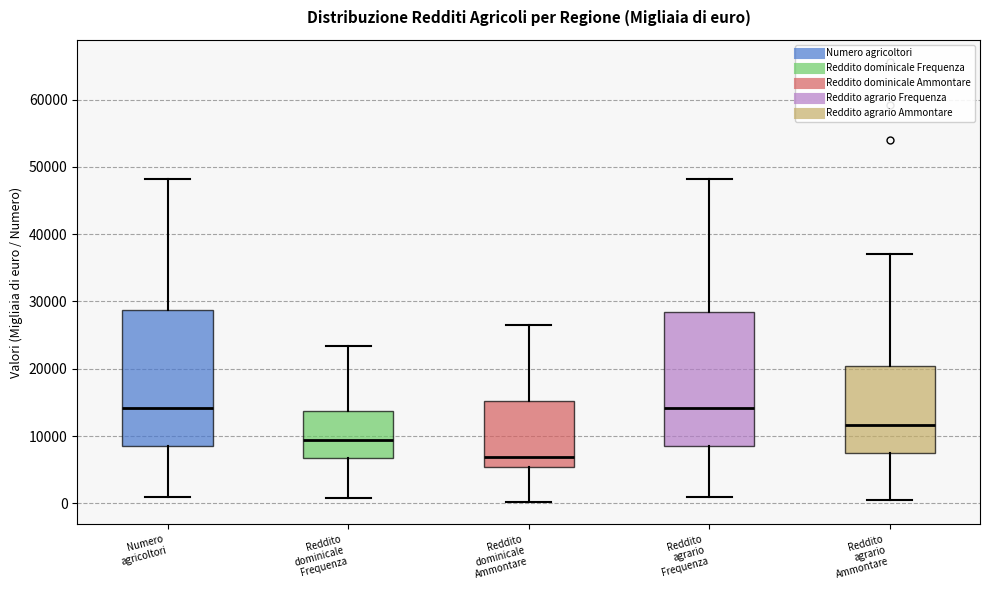

Which box has the lowest median line?

Reddito dominicale Ammontare